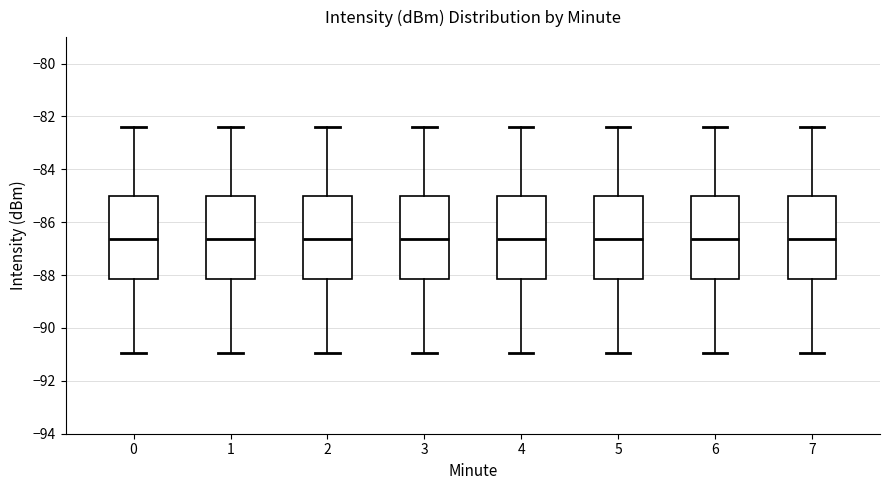

Where does the upper whisker of the box at x = 3 end on the y-axis? The values are not printed on the chart, so give them approximately, as read against the axis.

-82.4